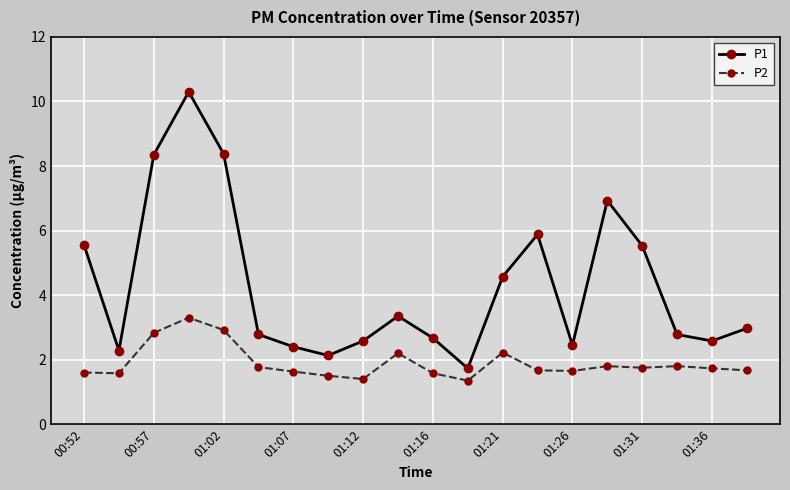

In P1, how many points are higher than both neighbors (excluding endpoints)?

4